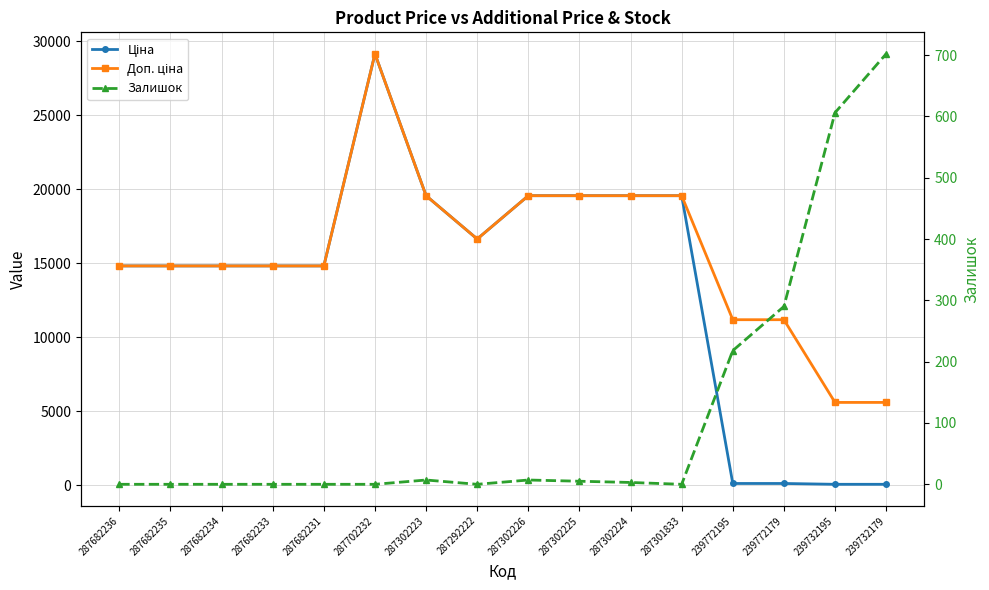

True or false: Доп. ціна has more than 0 points higher than both neighbors.

True